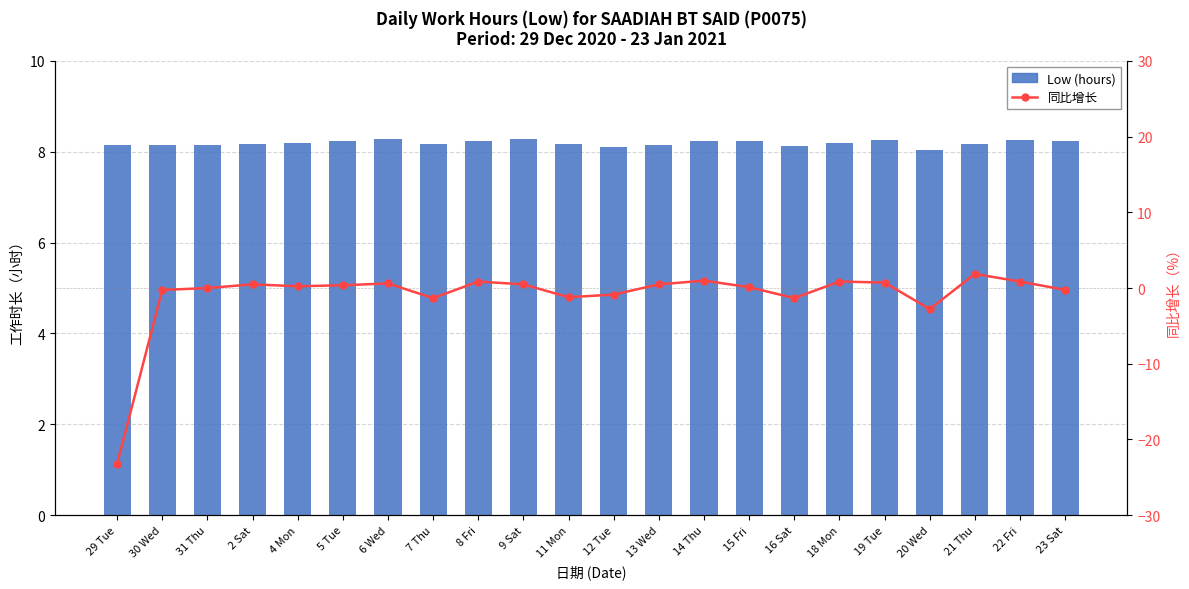

How many values in 同比增长 are above zero?

13